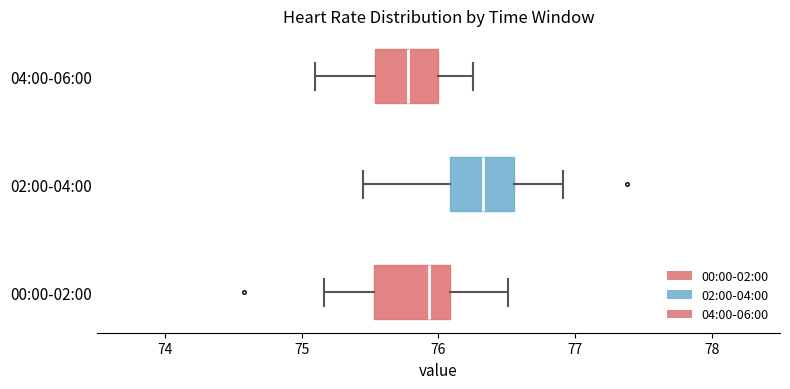

Reading bottom to top, read every box against the x-axis: the position of its median line, the range the box covers, and the ends of its whiskers. The values are not printed on the chart, so give them approximately, as read against the axis.

00:00-02:00: median 75.9, box 75.5 to 76.1, whiskers 75.2 to 76.5
02:00-04:00: median 76.3, box 76.1 to 76.6, whiskers 75.5 to 76.9
04:00-06:00: median 75.8, box 75.5 to 76.0, whiskers 75.1 to 76.3